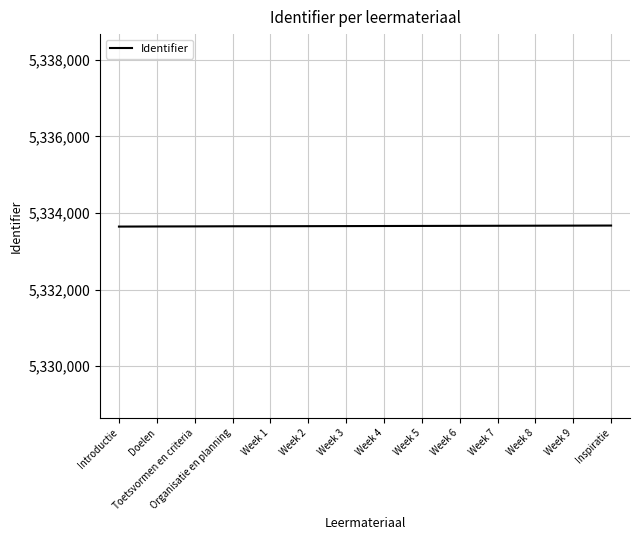

How many lines are shown in the chart?

1